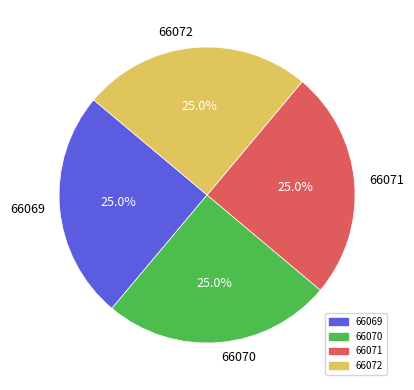

Does any single category account for the majority?

No